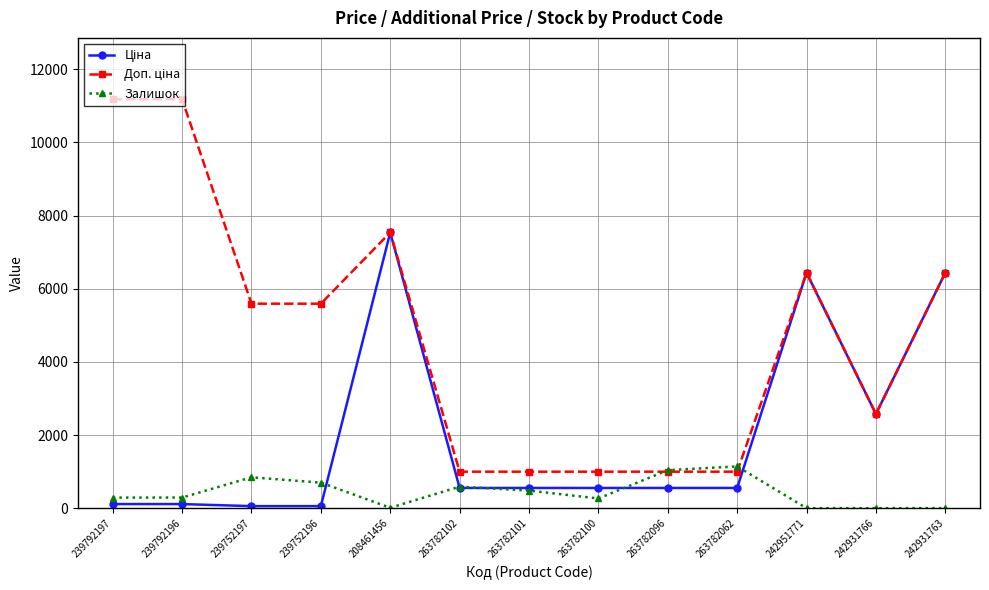

Does the chart have visible grid lines?

Yes